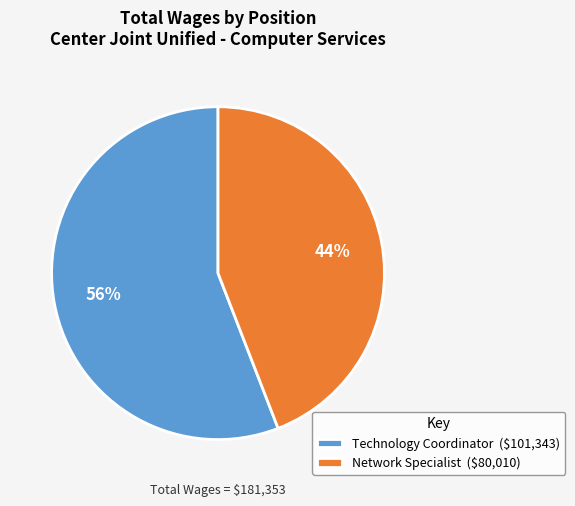

To the nearest percent, what is the difference between the largest and smallest slice percentages?

12%